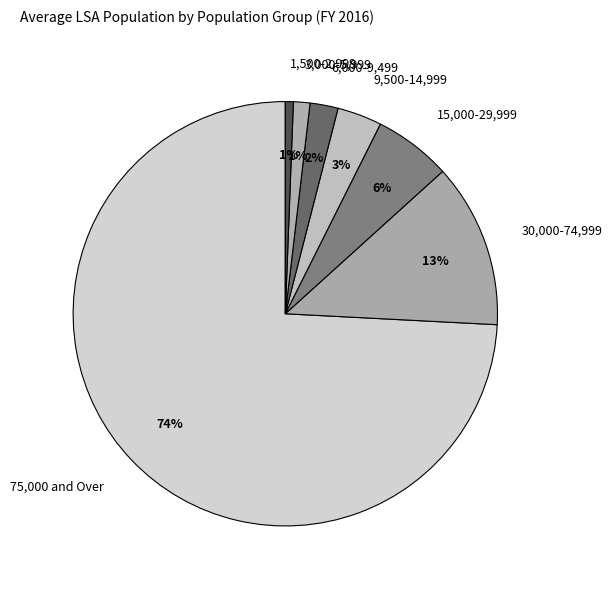

To the nearest percent, what percentage of the pie is 30,000-74,999?

13%